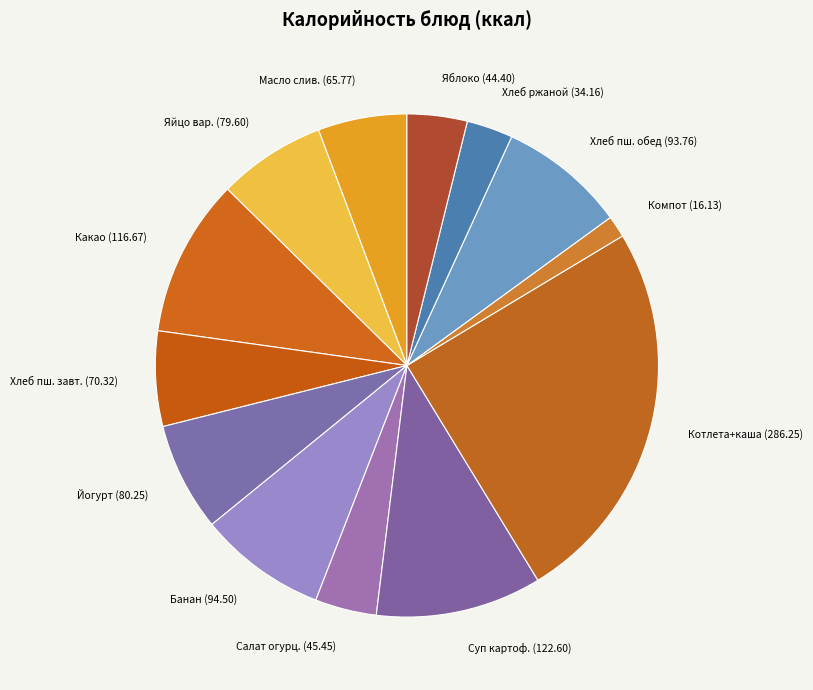

How many slices are in this pie chart?

13